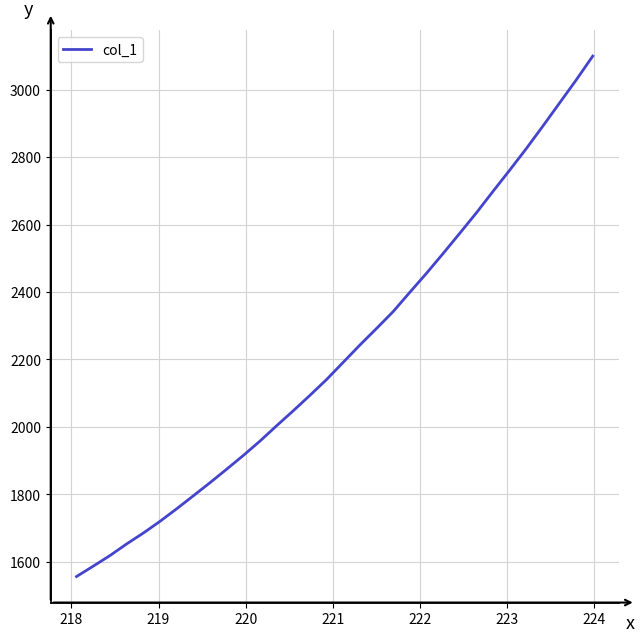

What is the greatest value displayed?

3099.2